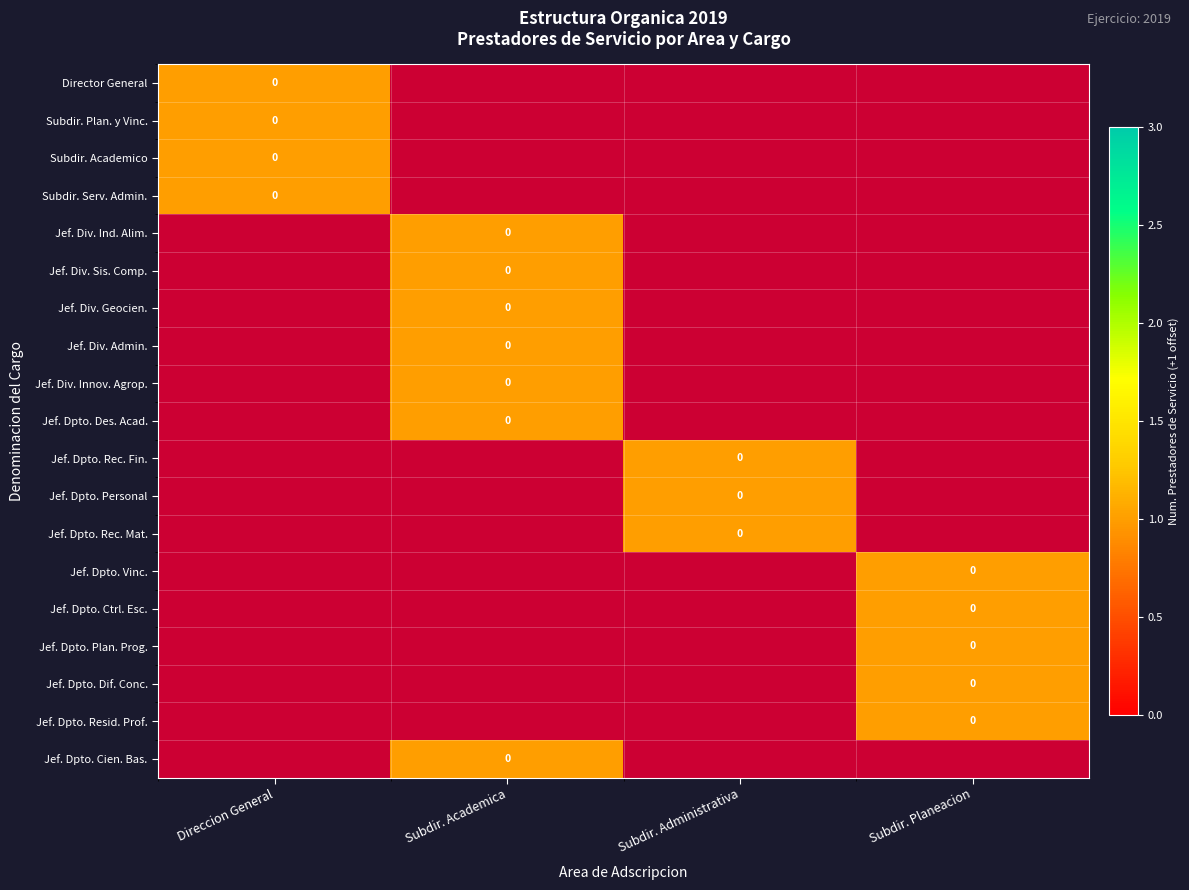

How many series are shown in this chart?

19